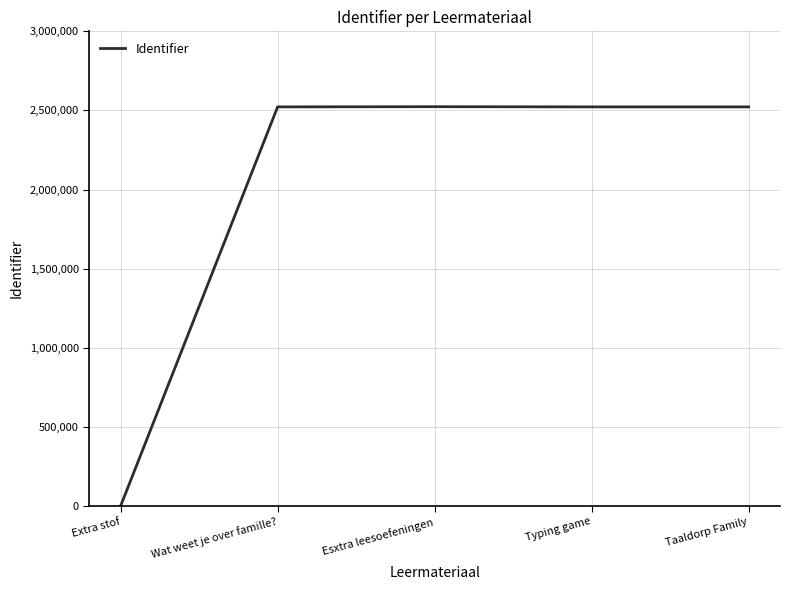

At which label is the value closest to 1261837?

Wat weet je over famille?